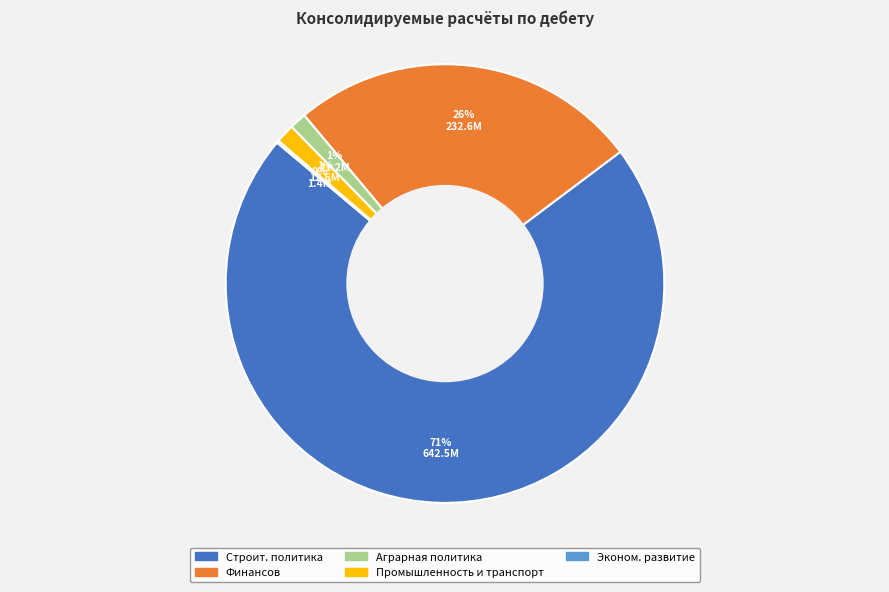

True or false: Строит. политика accounts for 71% of the total.

True